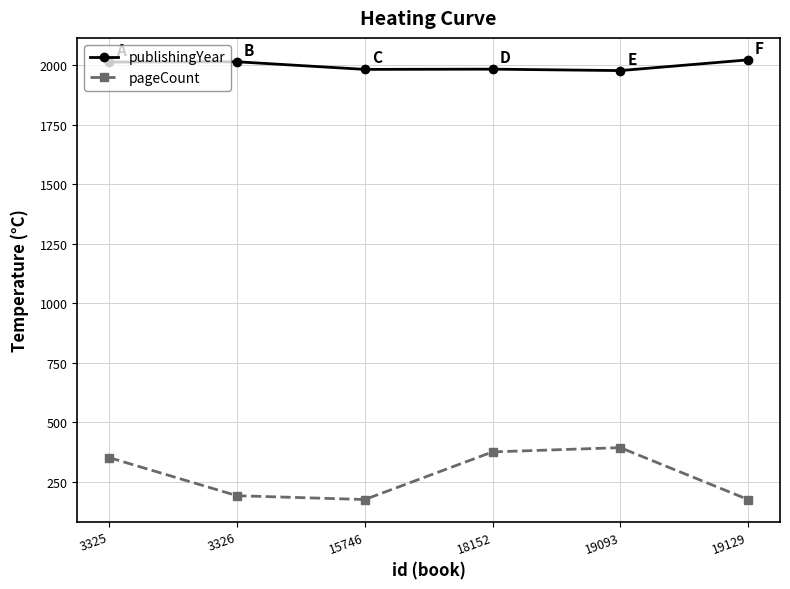

True or false: pageCount has more than 0 interior local peaks.

True